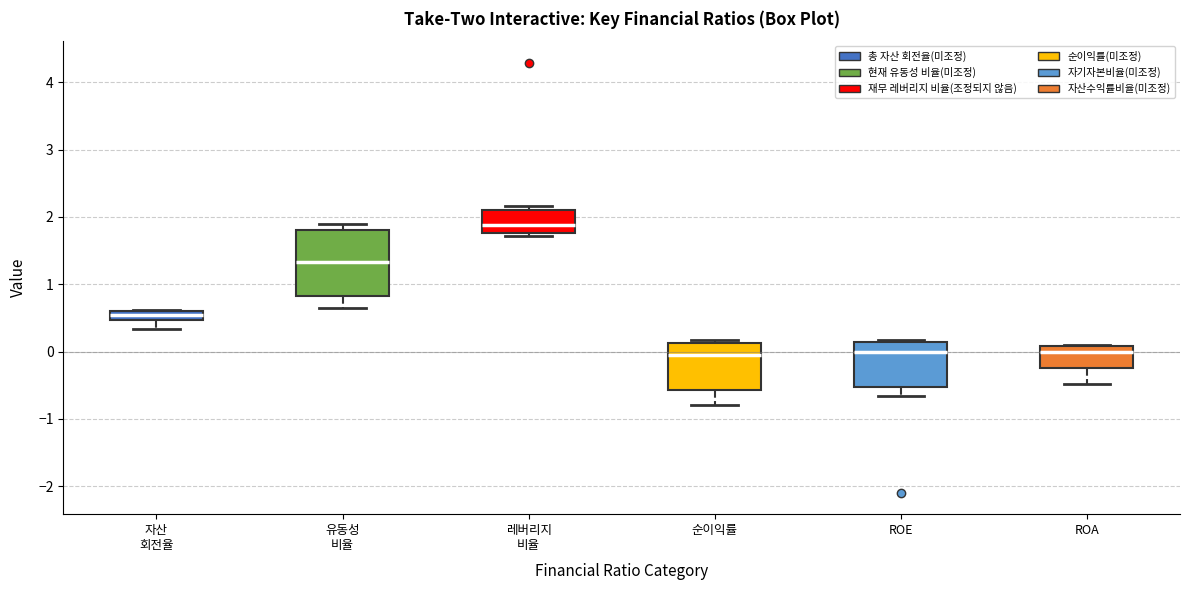

Where is the upper edge of the box for 순이익률 on the y-axis? The values are not printed on the chart, so give them approximately, as read against the axis.

0.1